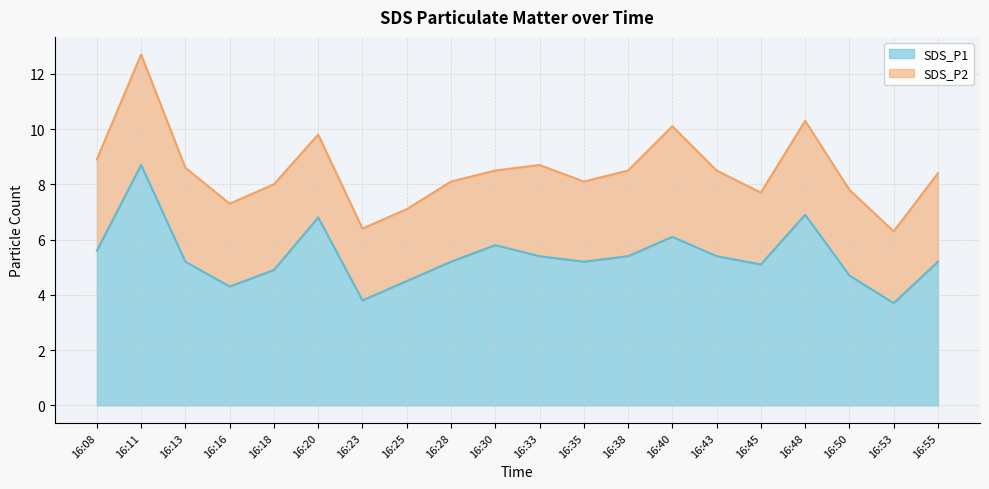

Reading right to left, extract all data points from this chart.

16:55=5.2	16:53=3.7	16:50=4.7	16:48=6.9	16:45=5.1	16:43=5.4	16:40=6.1	16:38=5.4	16:35=5.2	16:33=5.4	16:30=5.8	16:28=5.2	16:25=4.5	16:23=3.8	16:20=6.8	16:18=4.9	16:16=4.3	16:13=5.2	16:11=8.7	16:08=5.6